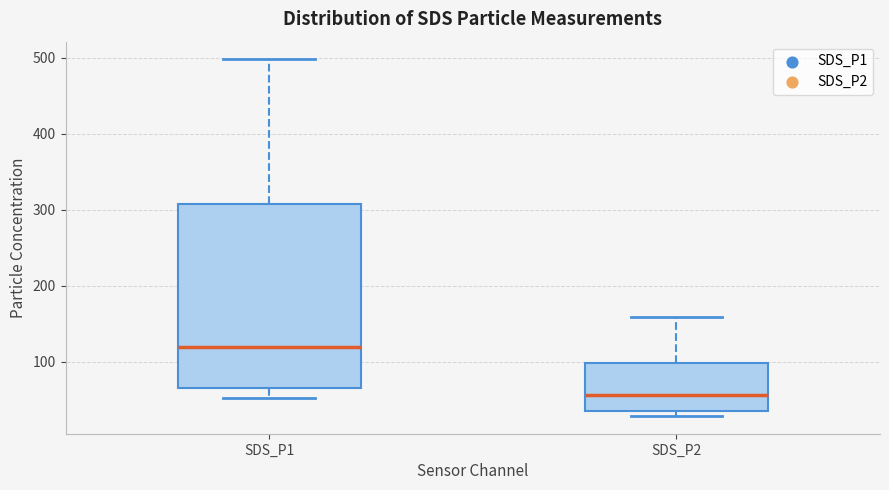

Where does the upper whisker of the box for SDS_P1 end on the y-axis? The values are not printed on the chart, so give them approximately, as read against the axis.

500